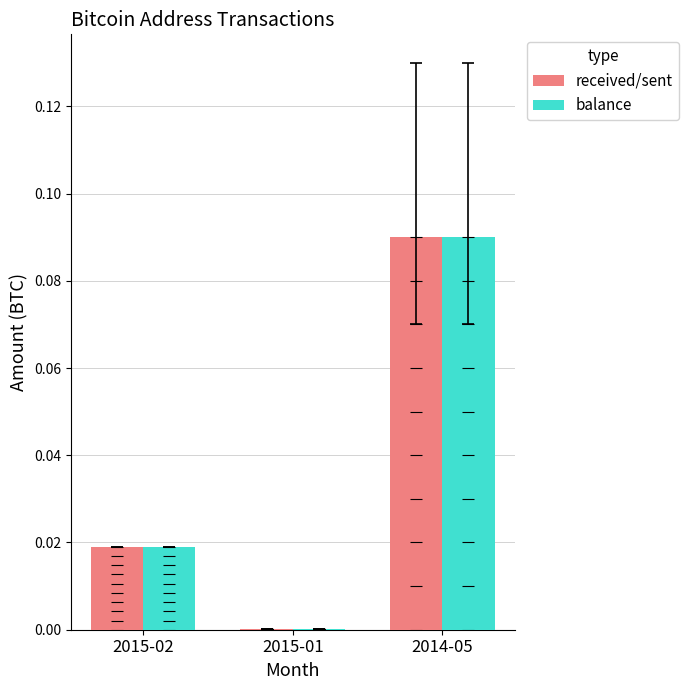

True or false: balance has a value of 0.0 at 2015-02.

True